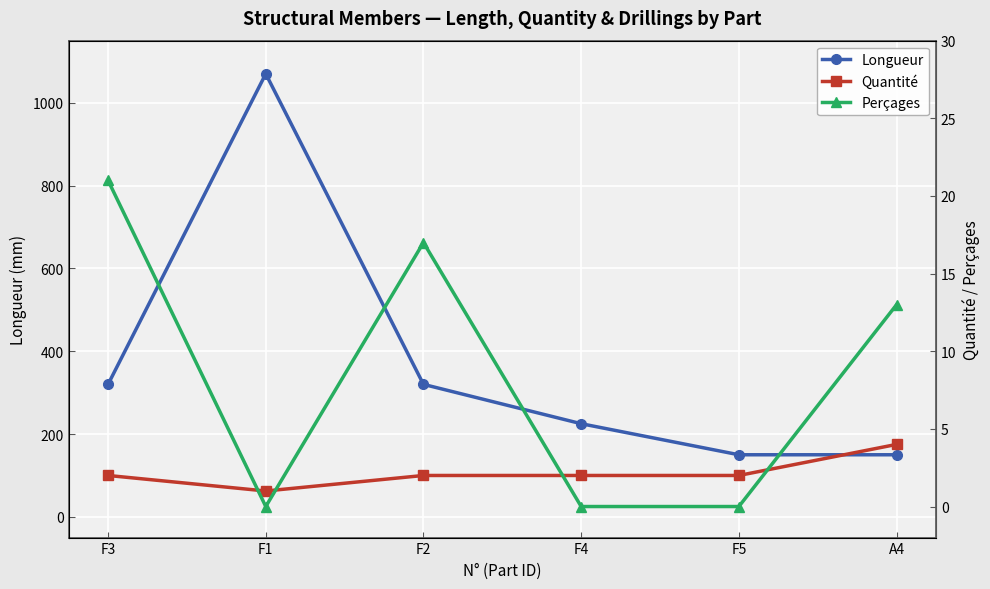

Reading right to left, extract all data points from this chart.

Longueur: A4=150	F5=150	F4=225	F2=320	F1=1070	F3=320
Quantité: A4=4	F5=2	F4=2	F2=2	F1=1	F3=2
Perçages: A4=13	F5=0	F4=0	F2=17	F1=0	F3=21